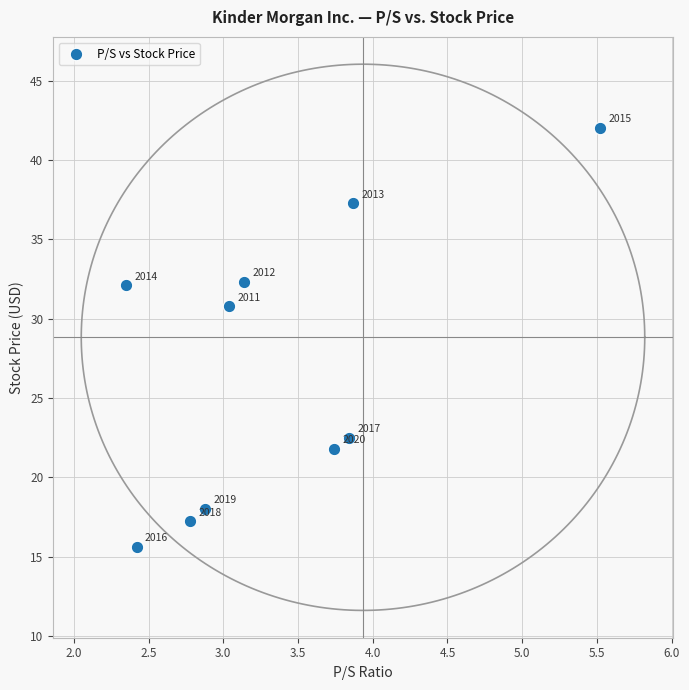

What Y value in the scatter plot is closest to 28?

30.8